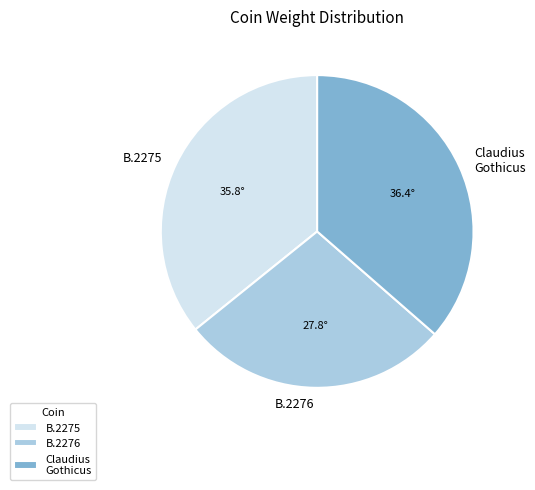

Is it true that Claudius Gothicus is 29% of the pie?

False